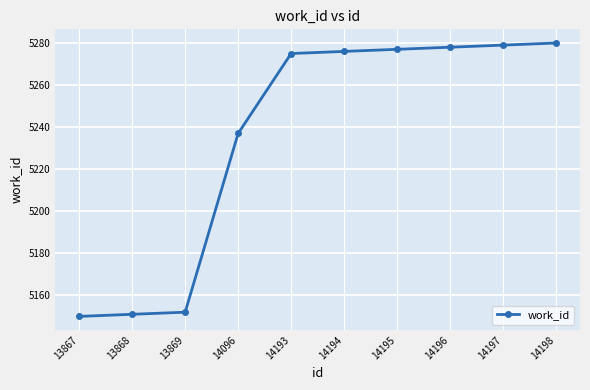

What is the minimum value shown in the chart?

5150